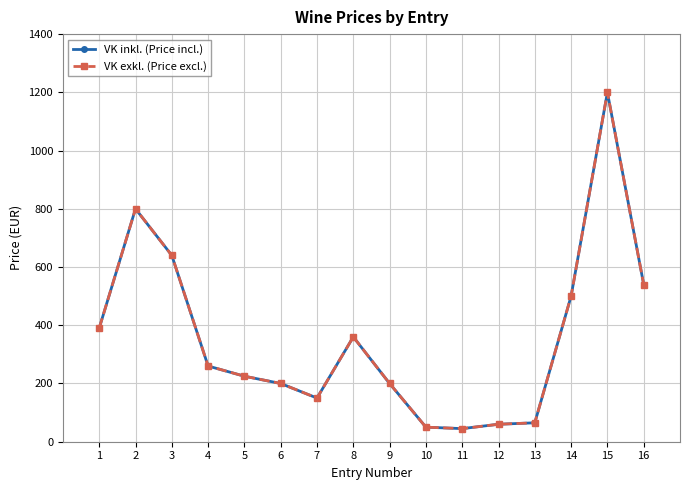

True or false: VK exkl. (Price excl.) and VK inkl. (Price incl.) cross at least once.

False